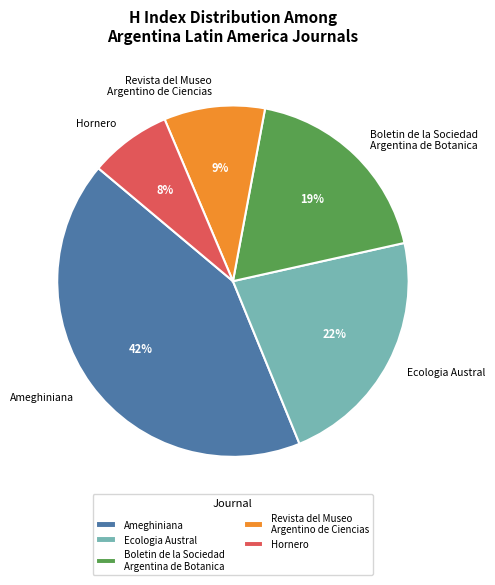

Approximately how many times larger is the value at Ecologia Austral compared to Revista del Museo Argentino de Ciencias?

2.4